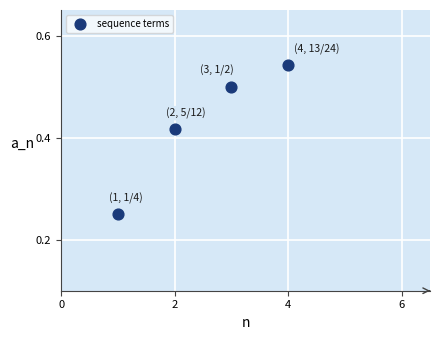

What is the average X value?

2.5